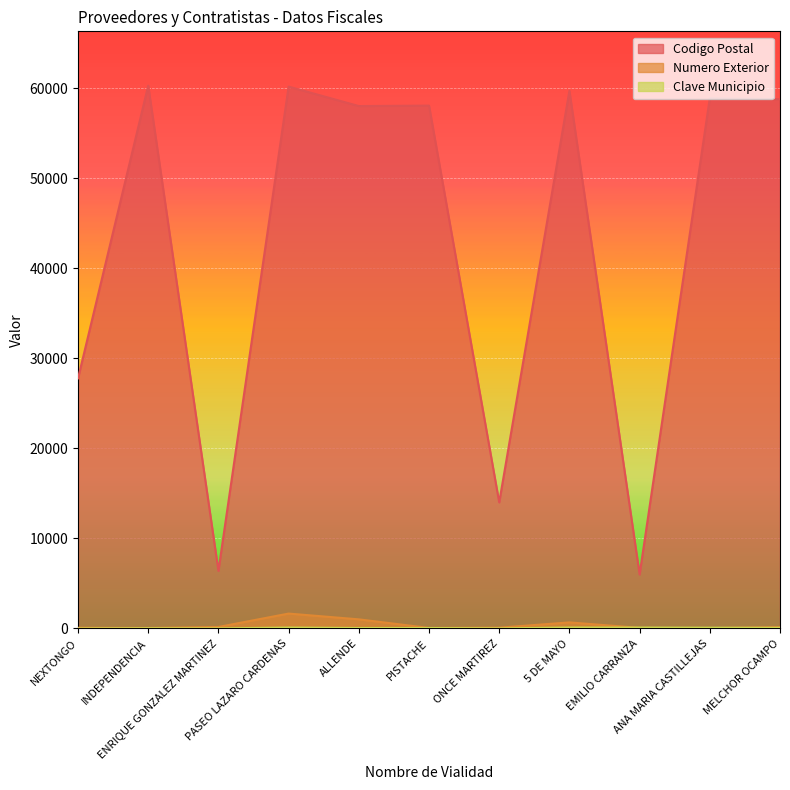

Where do Clave Municipio and Numero Exterior first cross each other?

5 DE MAYO and EMILIO CARRANZA